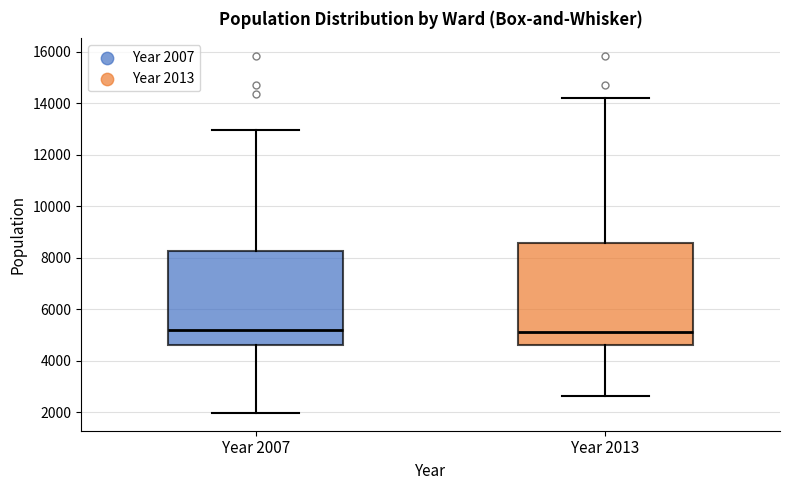

Where is the upper edge of the box for Year 2007 on the y-axis? The values are not printed on the chart, so give them approximately, as read against the axis.

8200